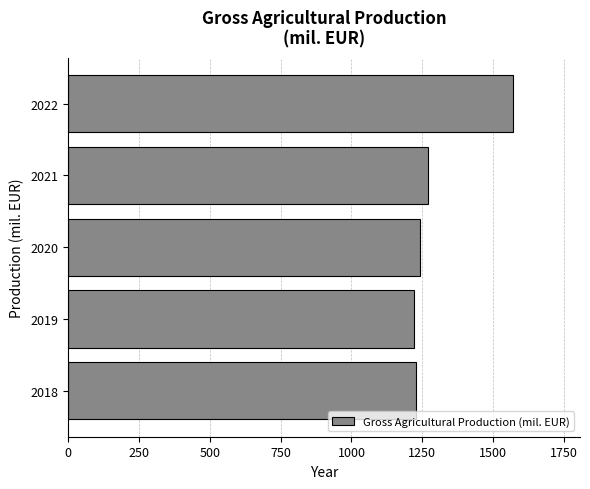

True or false: the data shows 1269.9 at 2021.

True